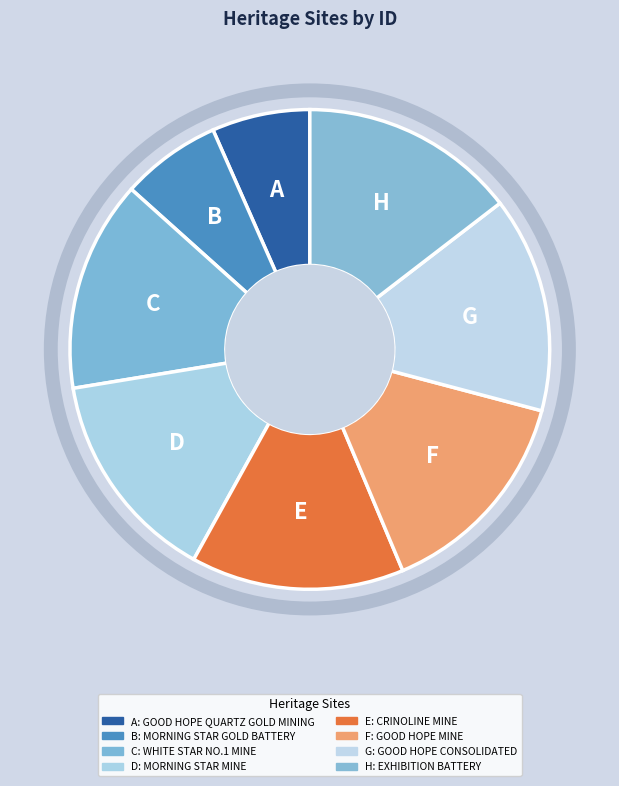

Does any single category account for the majority?

No